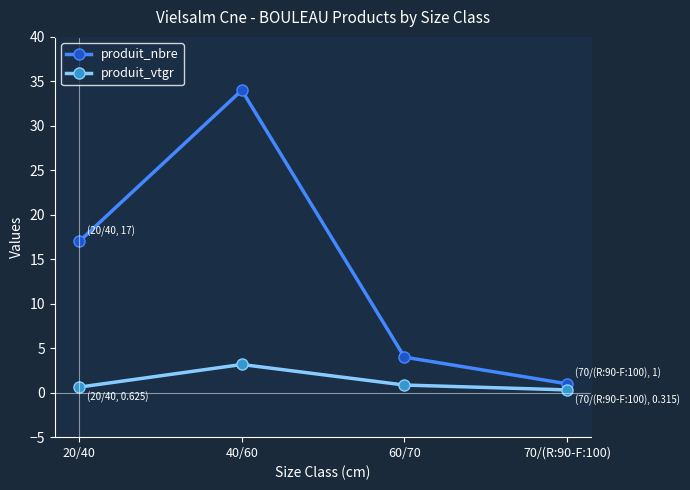

Reading left to right, transcribe all the data shown in this chart.

produit_nbre: 20/40=17.0	40/60=34.0	60/70=4.0	70/(R:90-F:100)=1.0
produit_vtgr: 20/40=0.6	40/60=3.2	60/70=0.9	70/(R:90-F:100)=0.3